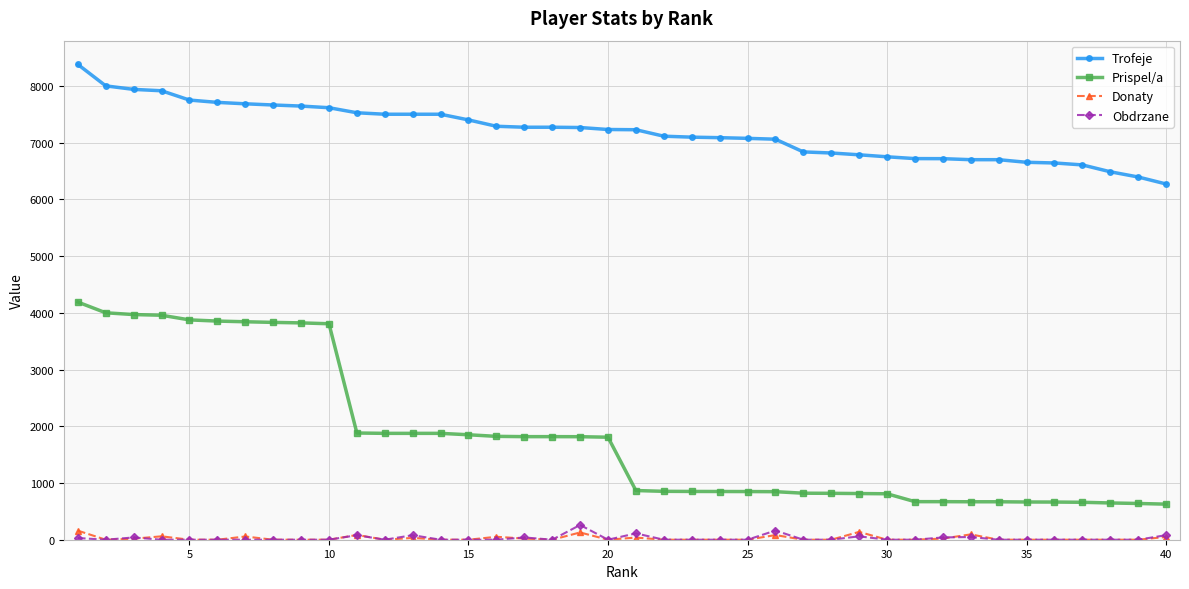

True or false: Trofeje and Prispel/a intersect in this chart.

False